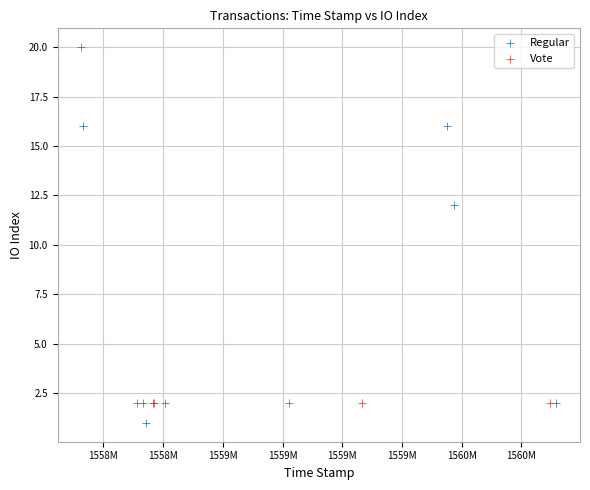

What are all the series names shown in the legend?

Regular, Vote